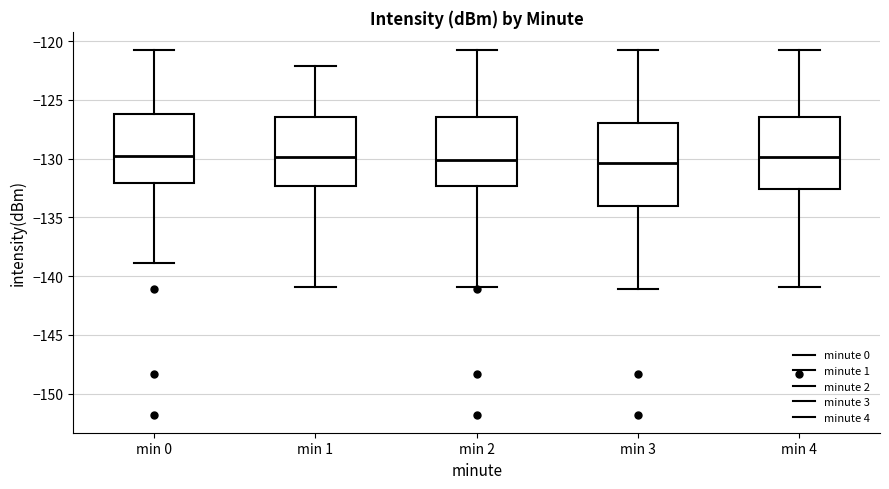

Reading left to right, read every box against the y-axis: the position of its median line, the range the box covers, and the ends of its whiskers. The values are not printed on the chart, so give them approximately, as read against the axis.

min 0: median -130.0, box -132.0 to -126.0, whiskers -139.0 to -121.0
min 1: median -130.0, box -132.5 to -126.5, whiskers -141.0 to -122.0
min 2: median -130.0, box -132.5 to -126.5, whiskers -141.0 to -121.0
min 3: median -130.5, box -134.0 to -127.0, whiskers -141.0 to -121.0
min 4: median -130.0, box -132.5 to -126.5, whiskers -141.0 to -121.0